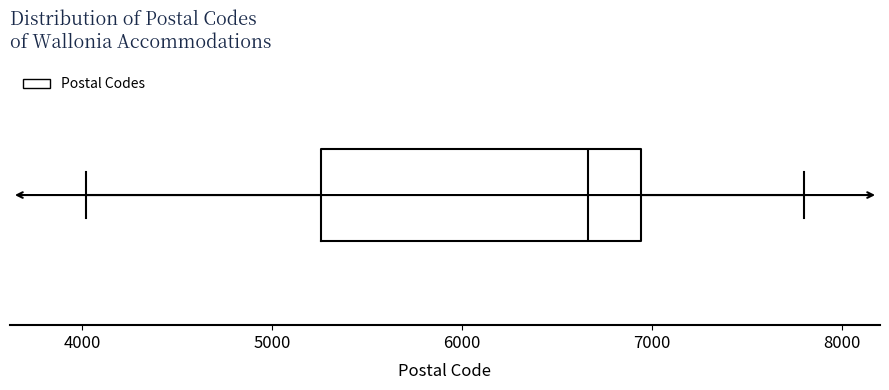

Where does the left whisker of the box end on the x-axis? The values are not printed on the chart, so give them approximately, as read against the axis.

4000